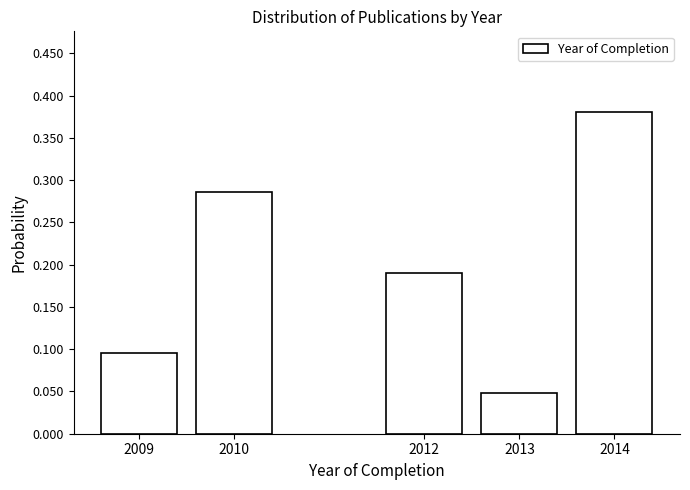

What is the sum of all values?

1.0